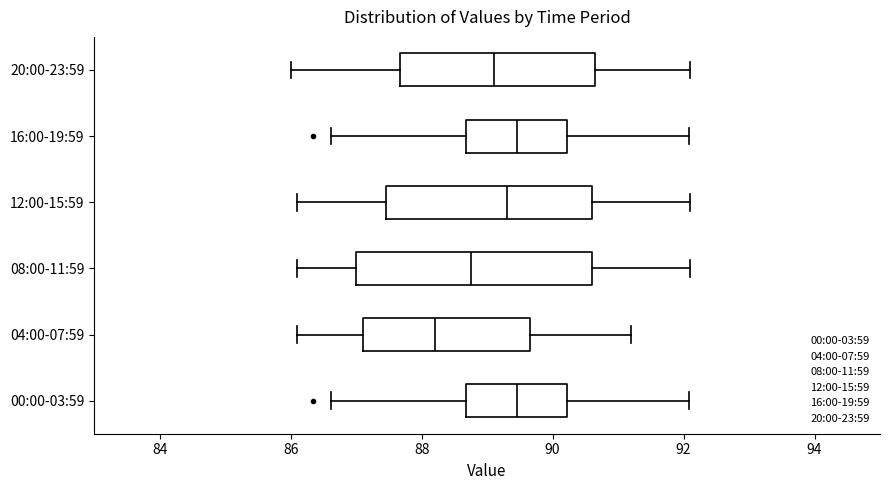

Which box is the widest, from its left edge to its right edge?

08:00-11:59